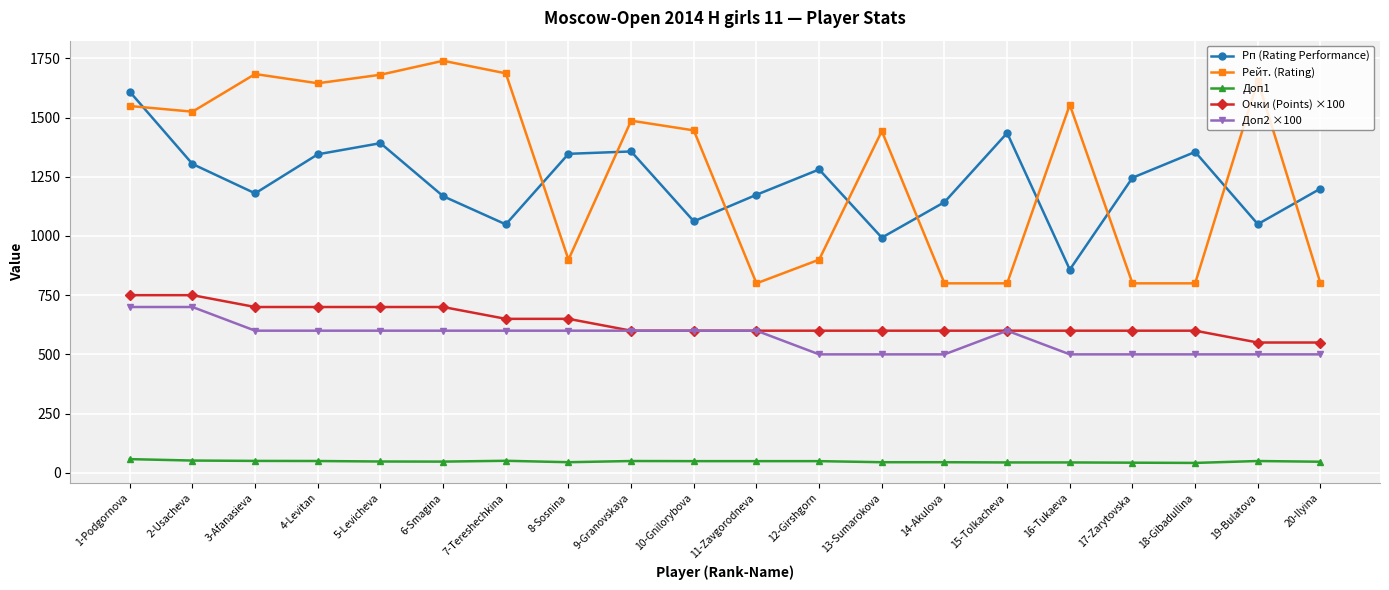

What is the value of the Очки (Points) ×100 point at the 20th from the left?

550.0